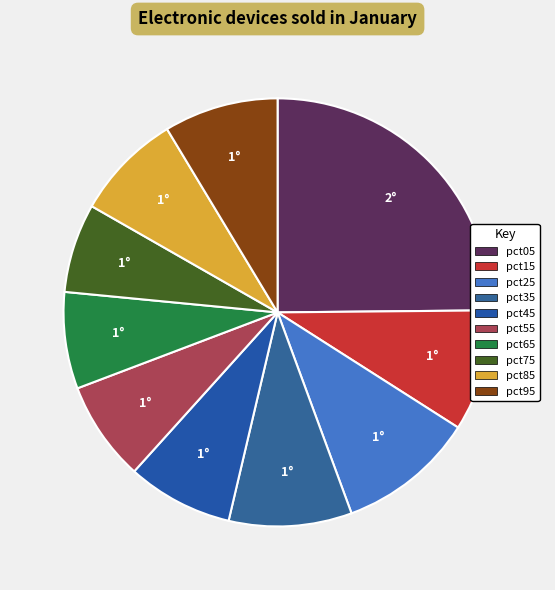

Is the sum of pct35 and pct25 greater than half?

No